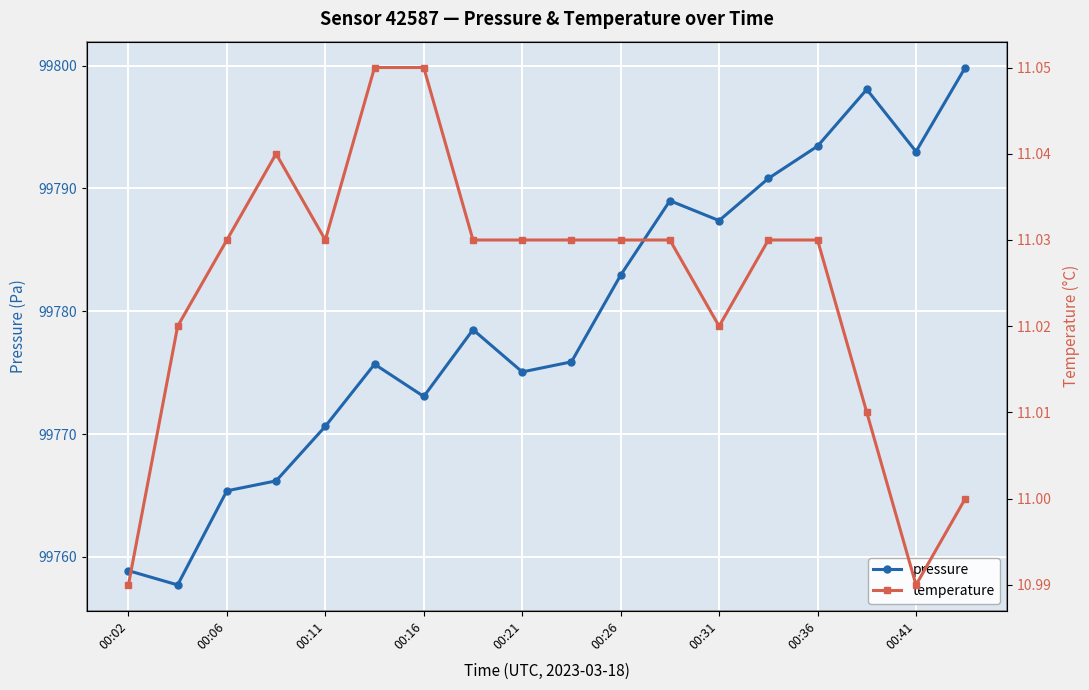

At how many categories does at least one series exceed 21007?

18